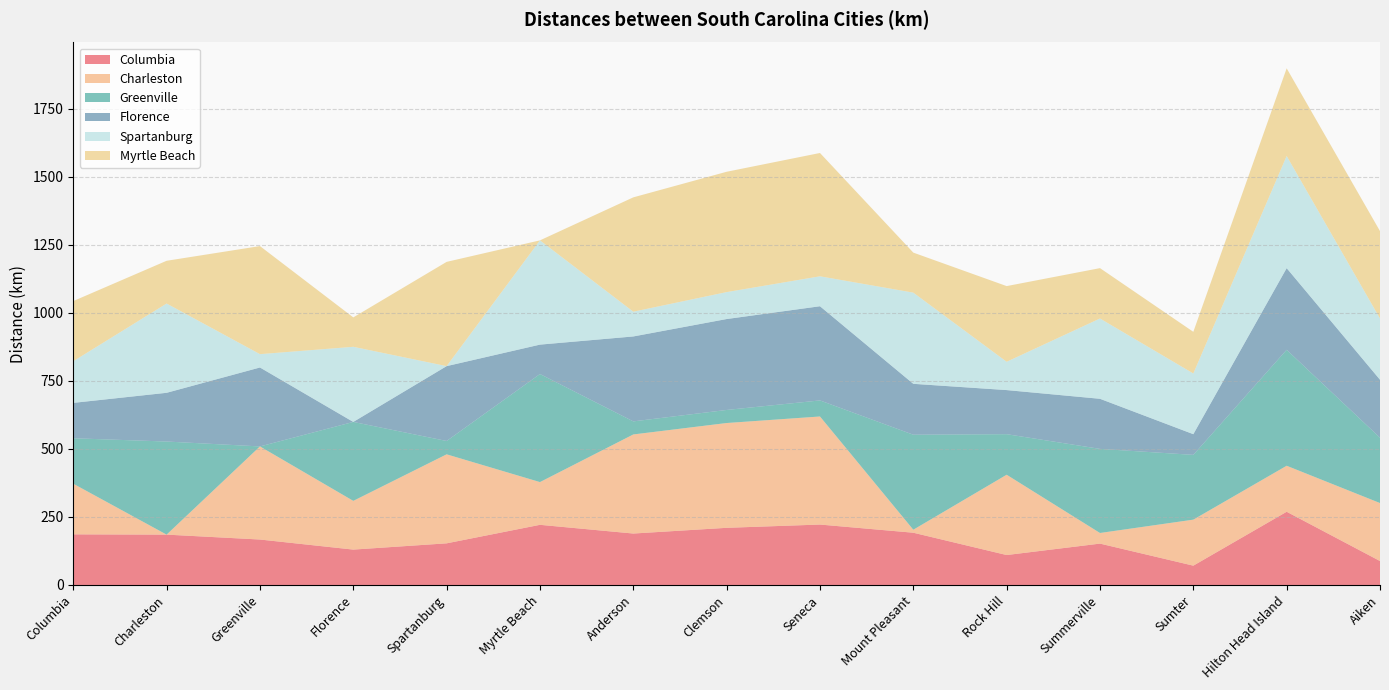

Reading right to left, extract all data points from this chart.

Columbia: 88	269	71	152	110	192	222	210	189	221	153	130	167	185	186
Charleston: 213	169	169	39	295	11	397	385	364	157	327	179	342	0	186
Greenville: 240	426	238	309	149	349	59	48	48	397	49	290	0	342	167
Florence: 213	300	76	184	162	187	346	334	312	108	275	0	290	179	130
Spartanburg: 225	412	223	295	104	335	110	99	91	383	0	276	49	328	153
Myrtle Beach: 321	322	153	185	278	147	453	442	420	0	383	108	397	157	221